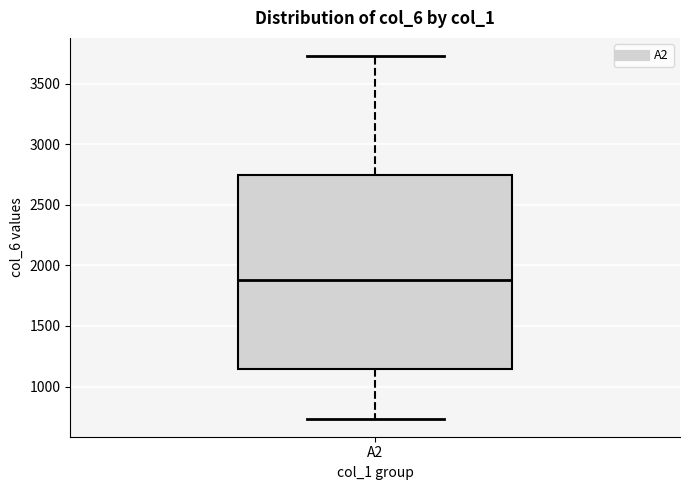

Transcribe this box plot: give where the median line is, the range the box spans, and where the two whiskers end, as read against the y-axis. The values are not printed on the chart, so give them approximately, as read against the axis.

median 1900, box 1150 to 2750, whiskers 750 to 3750